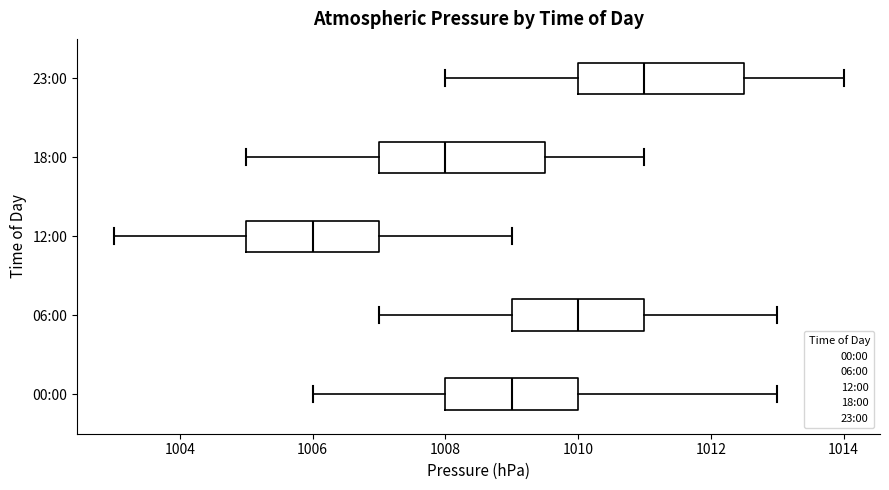

Which box's median line is the furthest to the left?

12:00